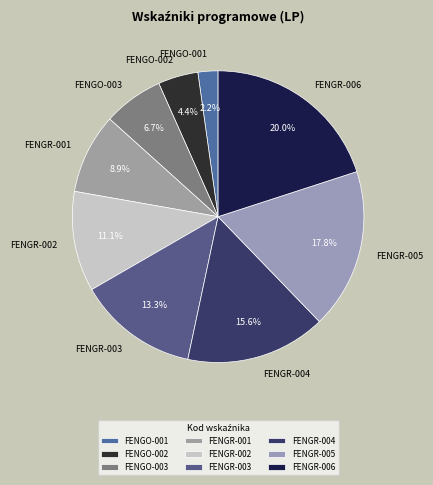

Count the number of slices in the pie.

9